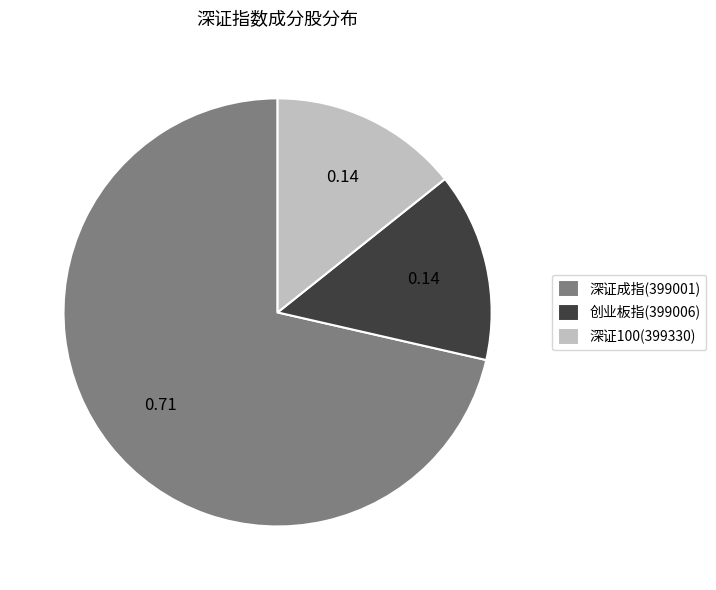

Do 创业板指(399006) and 深证成指(399001) together represent more than half of the pie?

Yes